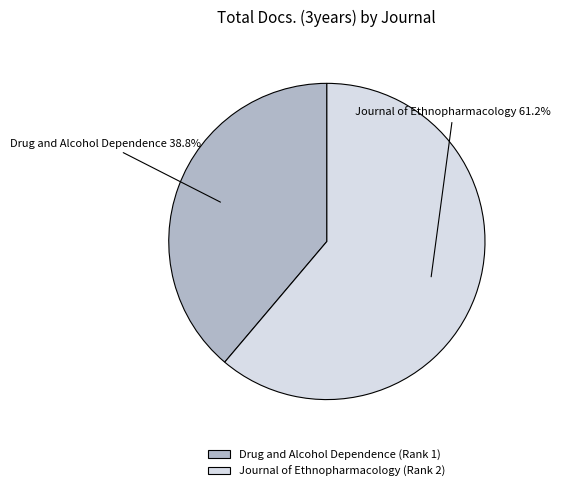

To the nearest percent, what portion does Journal of Ethnopharmacology (Rank 2) represent?

61%